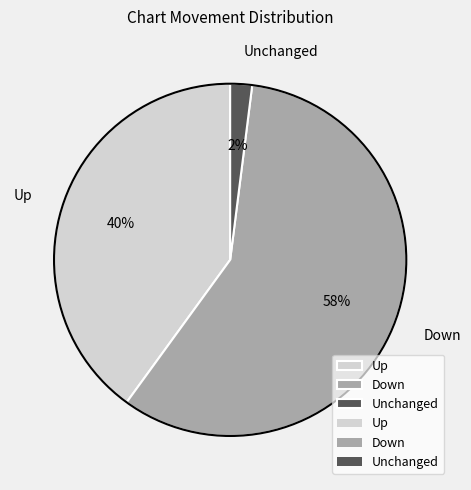

True or false: Up accounts for 33% of the total.

False